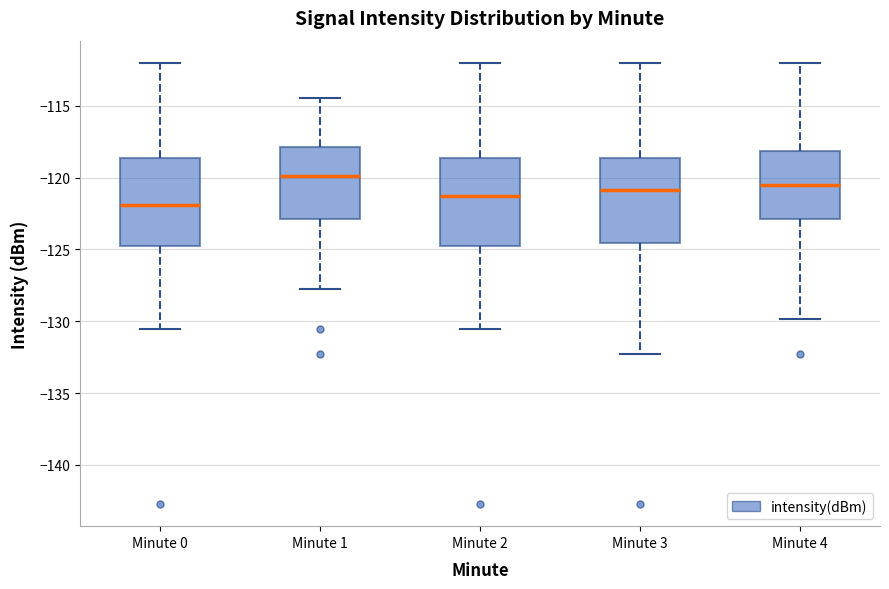

Reading left to right, transcribe this box plot: for each box, give where its median line is, the range the box spans, and where its two whiskers end, as read against the y-axis. The values are not printed on the chart, so give them approximately, as read against the axis.

Minute 0: median -122.0, box -125.0 to -118.5, whiskers -130.5 to -112.0
Minute 1: median -120.0, box -123.0 to -118.0, whiskers -128.0 to -114.5
Minute 2: median -121.5, box -125.0 to -118.5, whiskers -130.5 to -112.0
Minute 3: median -121.0, box -124.5 to -118.5, whiskers -132.5 to -112.0
Minute 4: median -120.5, box -123.0 to -118.0, whiskers -130.0 to -112.0